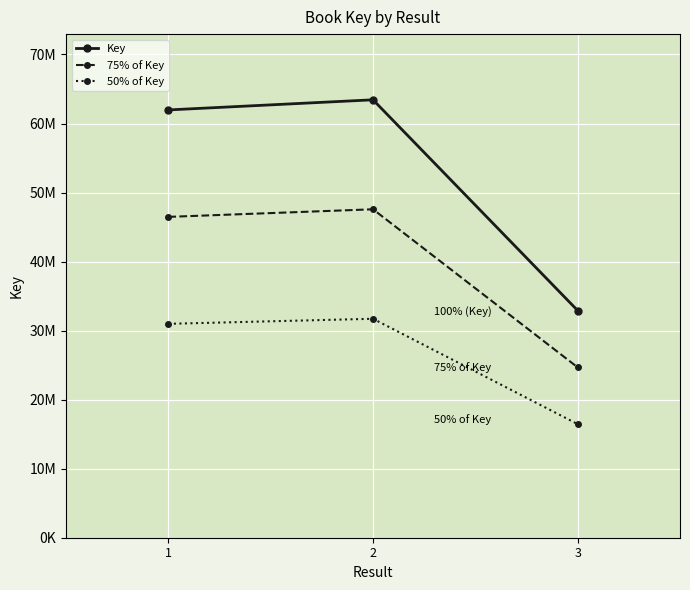

Reading left to right, extract all data points from this chart.

Key: 61968190.0	63436072.0	32907829.0
75% of Key: 46476142.5	47577054.0	24680871.8
50% of Key: 30984095.0	31718036.0	16453914.5